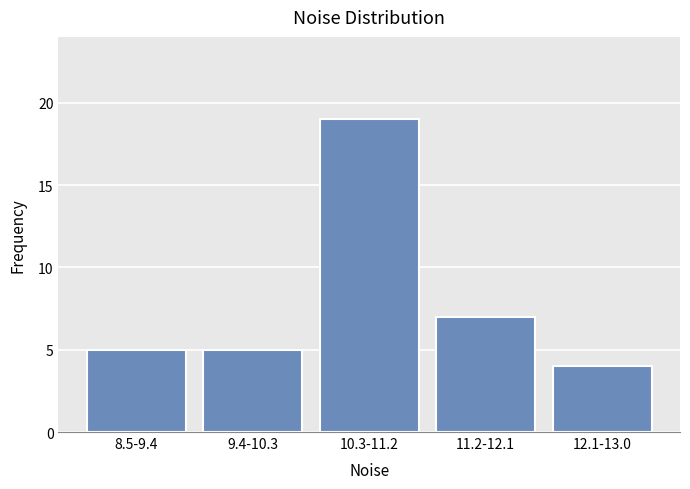

Reading left to right, what are all the values shown in this chart?

8.5-9.4=5	9.4-10.3=5	10.3-11.2=19	11.2-12.1=7	12.1-13.0=4